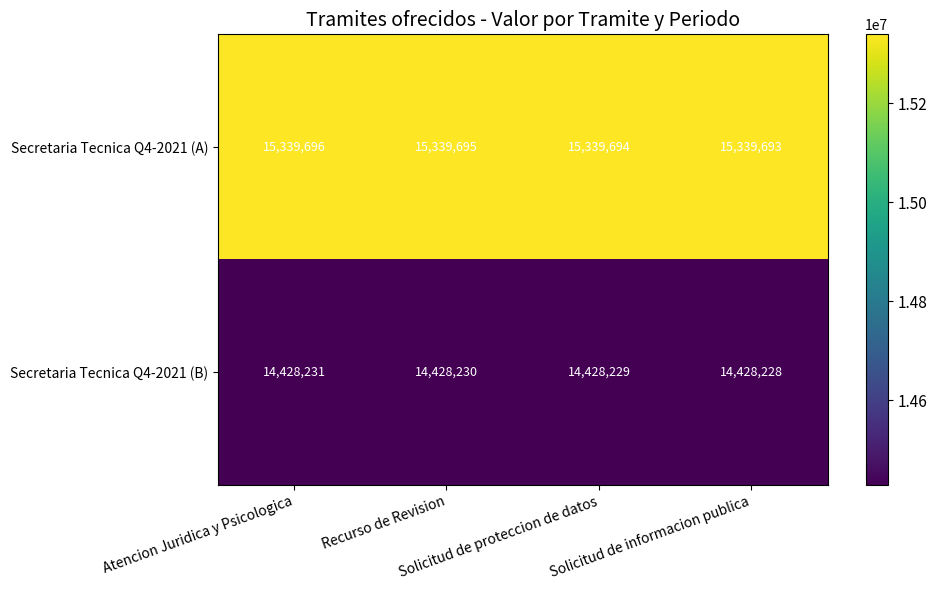

Rank the series by their average value, from lowest to highest.

Secretaria Tecnica Q4-2021 (B), Secretaria Tecnica Q4-2021 (A)